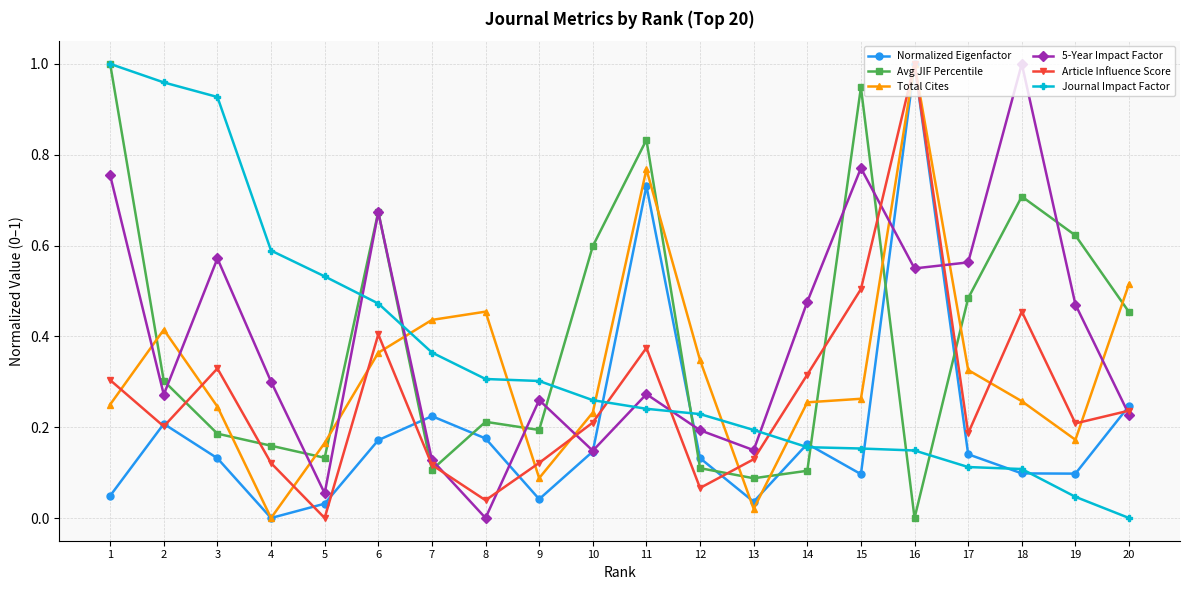

How many values in the Journal Impact Factor series exceed 0?

19